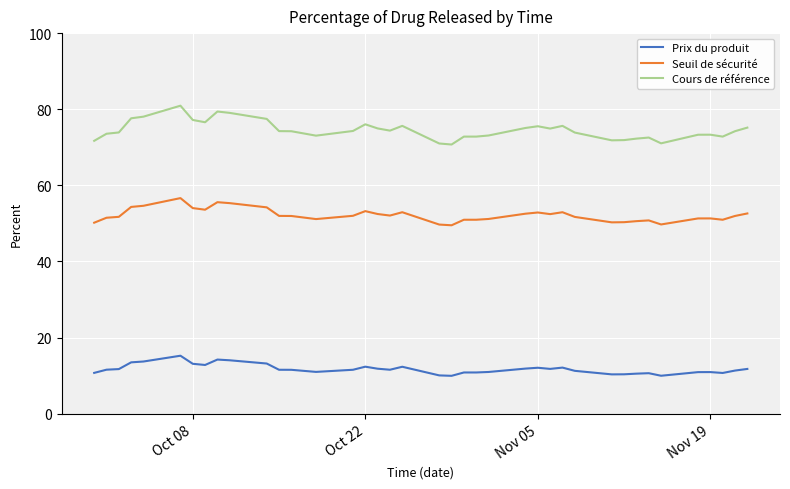

Does the chart display data point markers on the line(s)?

No